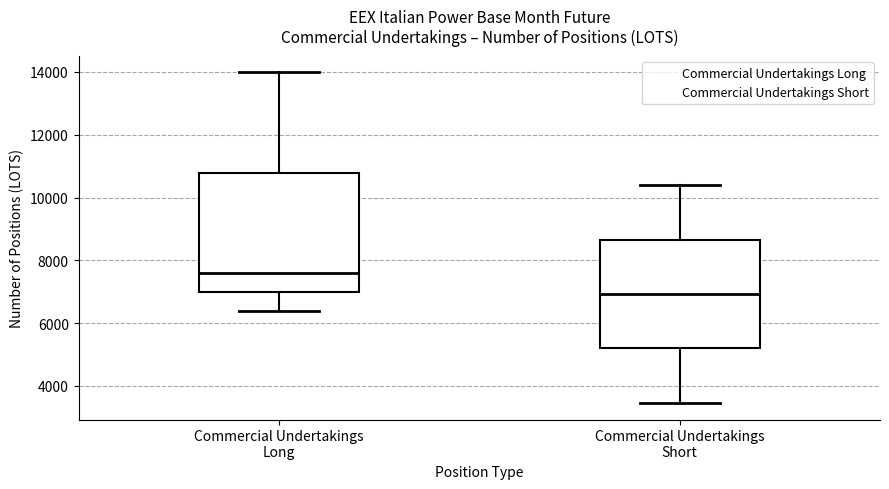

Which box has the lowest median line?

Commercial Undertakings Short